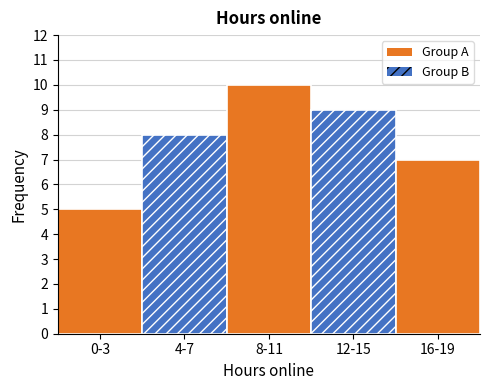

Reading right to left, extract all data points from this chart.

7	9	10	8	5